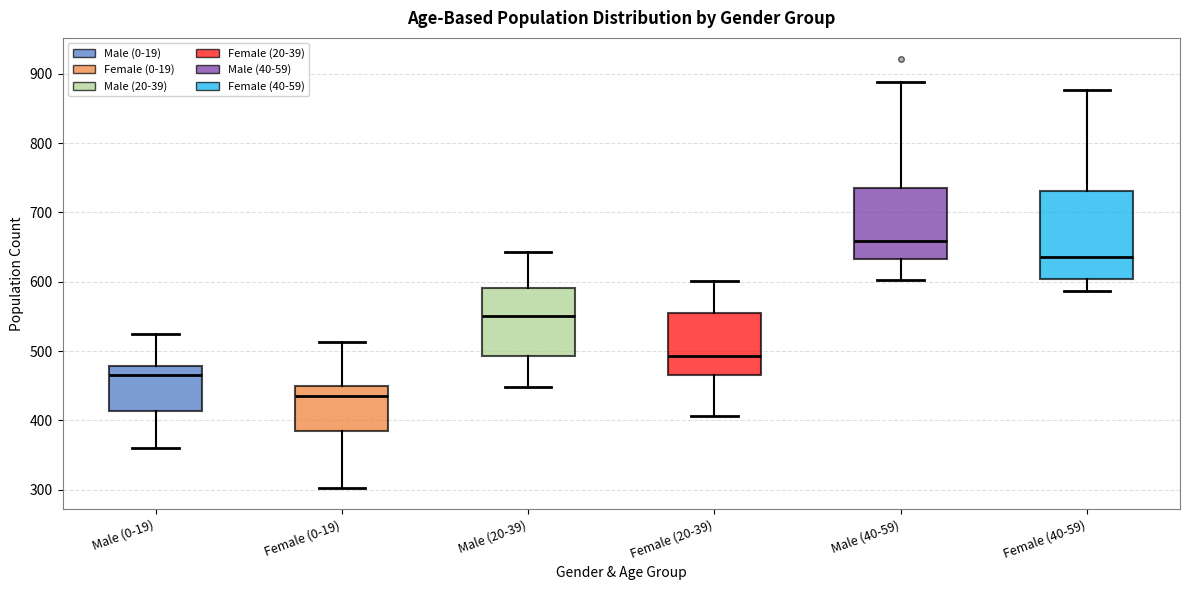

Comparing the boxes themselves (not the whiskers), which one is the tallest?

Female (40-59)